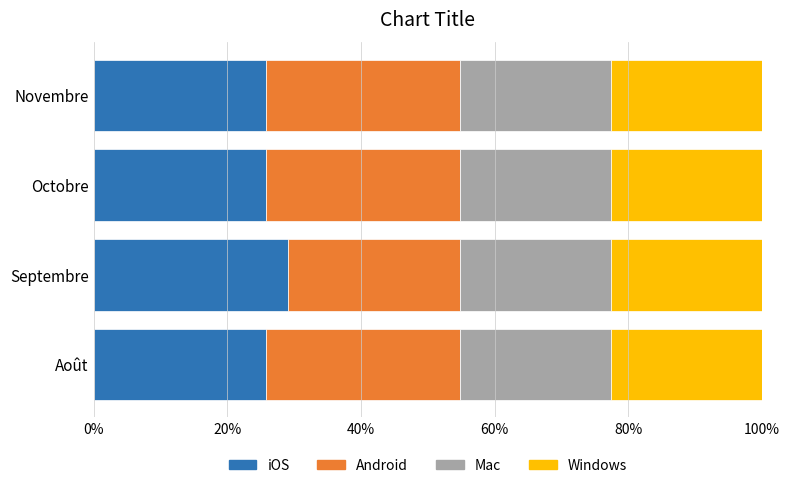

What are all the series names shown in the legend?

iOS, Android, Mac, Windows